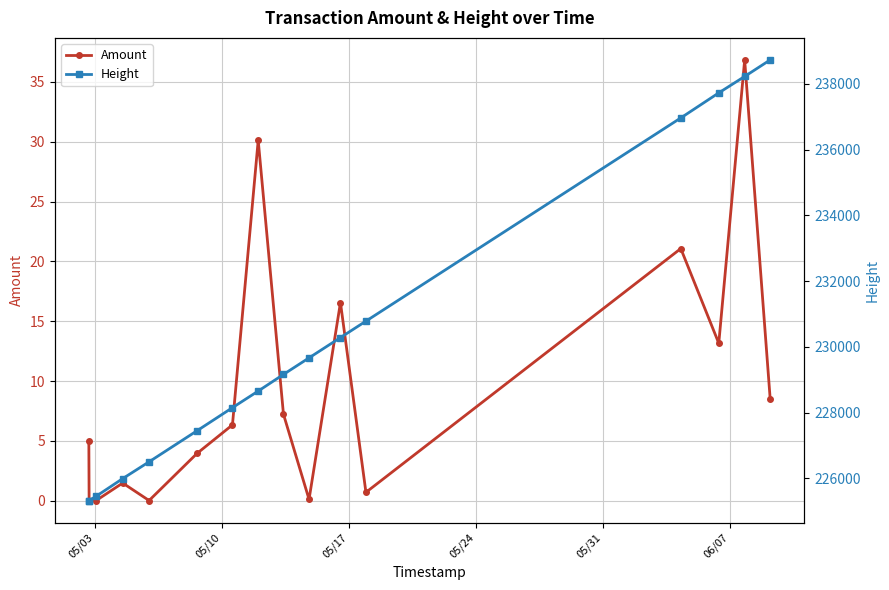

How many data points in Height are above 229161?

7